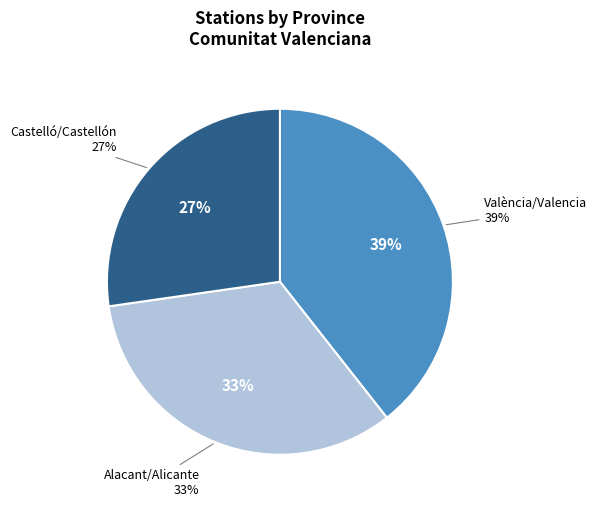

What percentage is NOT represented by Castelló/Castellón?

72.7%